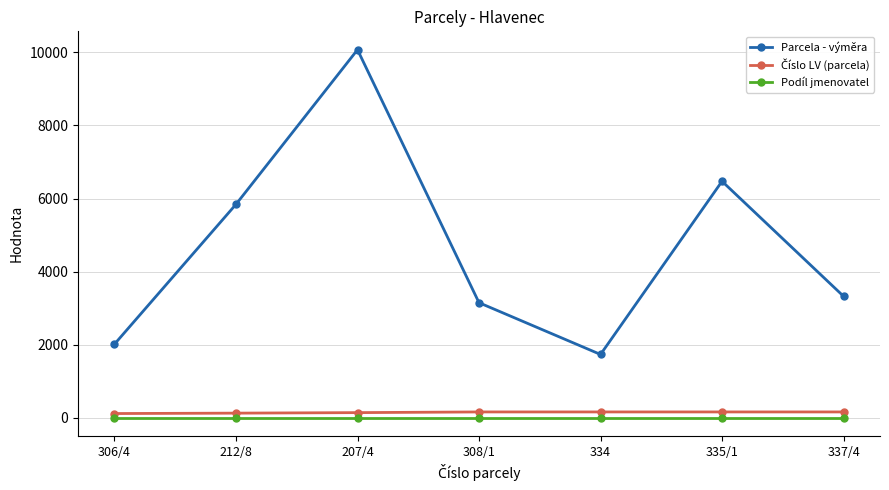

True or false: Podíl jmenovatel and Parcela - výměra cross at least once.

False